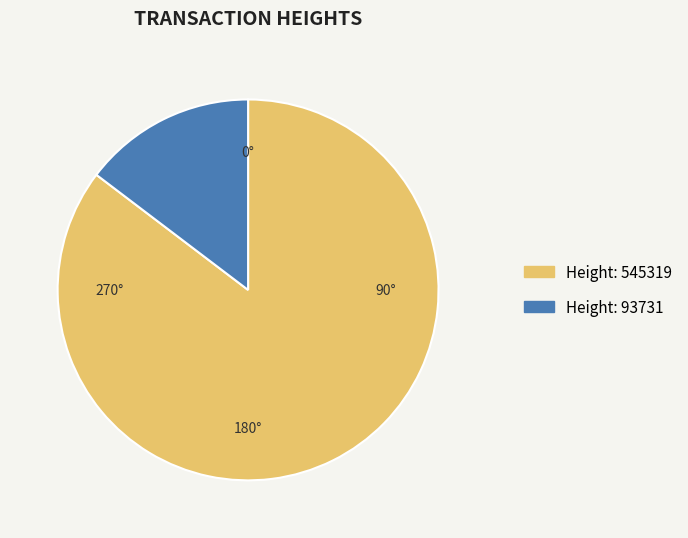

Approximately how many times larger is the value at Height: 545319 compared to Height: 93731?

5.8